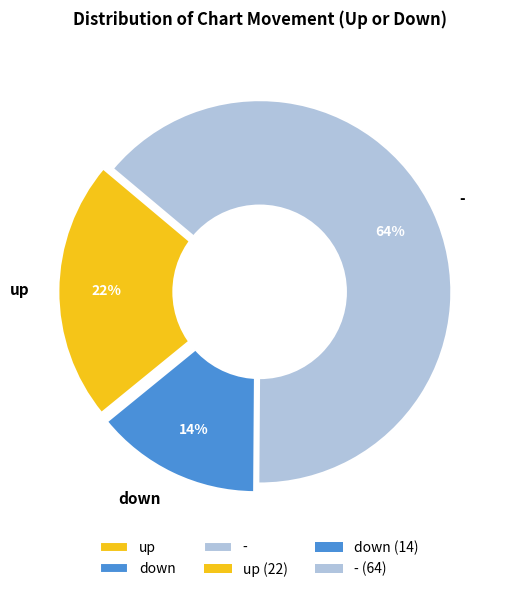

To the nearest percent, what is the average slice percentage?

33%